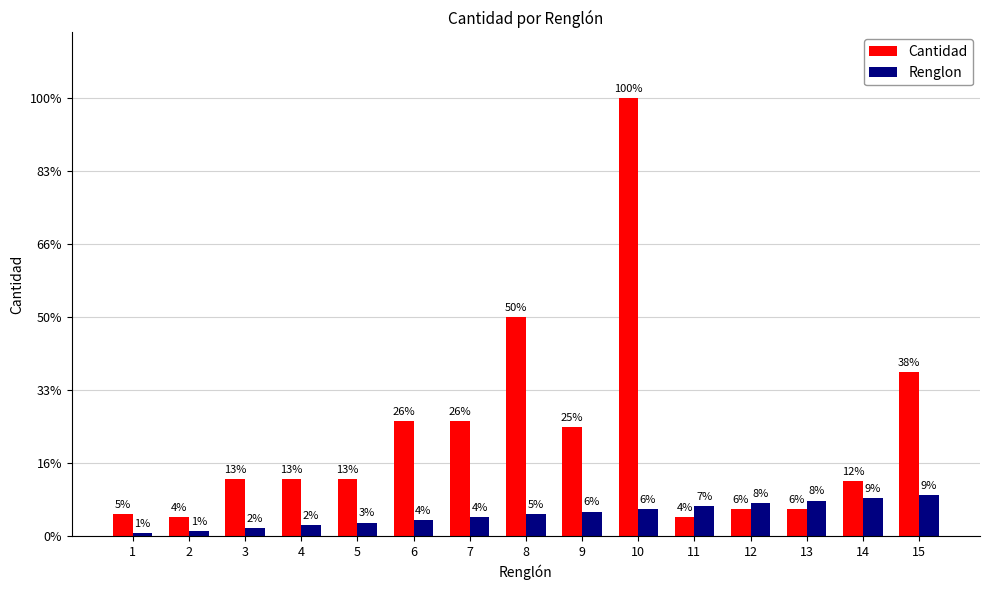

What is the minimum value for Renglon?

1